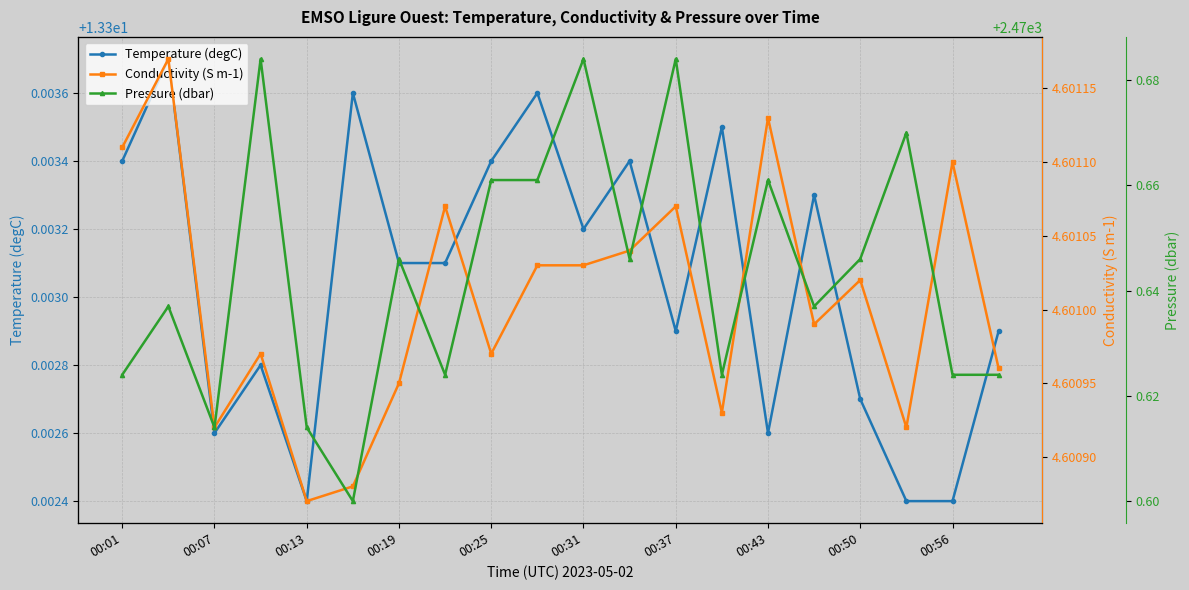

In Temperature (degC), how many points are higher than both neighbors (excluding endpoints)?

7